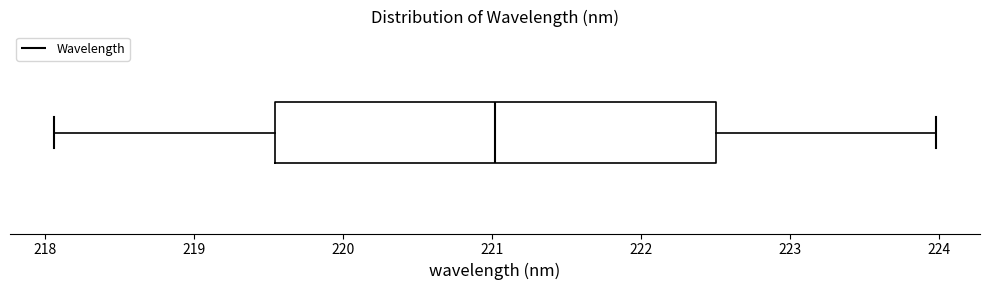

Where is the right edge of the box on the x-axis? The values are not printed on the chart, so give them approximately, as read against the axis.

222.5